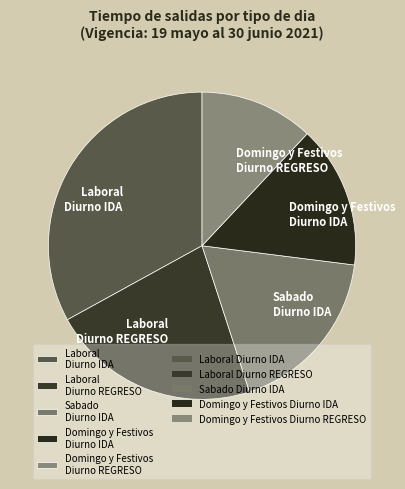

Rank the categories by value from lowest to highest.

Domingo y Festivos Diurno REGRESO, Domingo y Festivos Diurno IDA, Sabado Diurno IDA, Laboral Diurno REGRESO, Laboral Diurno IDA